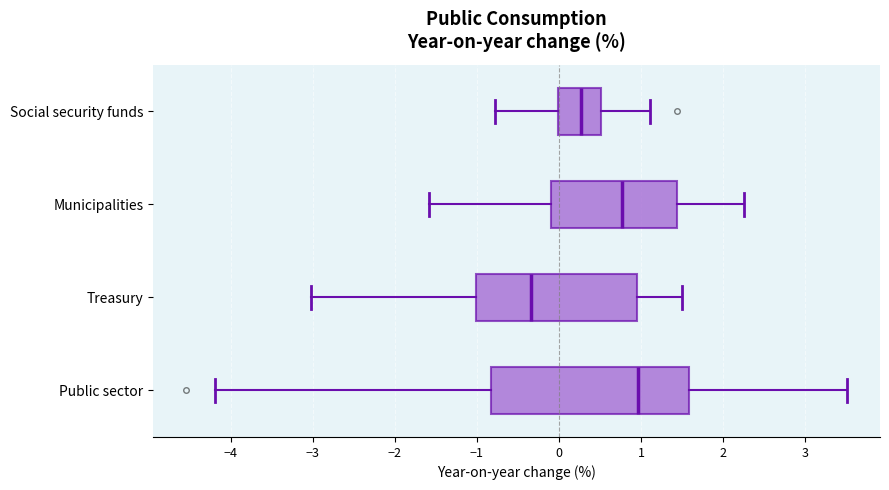

Reading bottom to top, read every box against the x-axis: the position of its median line, the range the box covers, and the ends of its whiskers. The values are not printed on the chart, so give them approximately, as read against the axis.

Public sector: median 1.0, box -0.8 to 1.6, whiskers -4.2 to 3.5
Treasury: median -0.3, box -1.0 to 1.0, whiskers -3.0 to 1.5
Municipalities: median 0.8, box -0.1 to 1.4, whiskers -1.6 to 2.3
Social security funds: median 0.3, box 0.0 to 0.5, whiskers -0.8 to 1.1